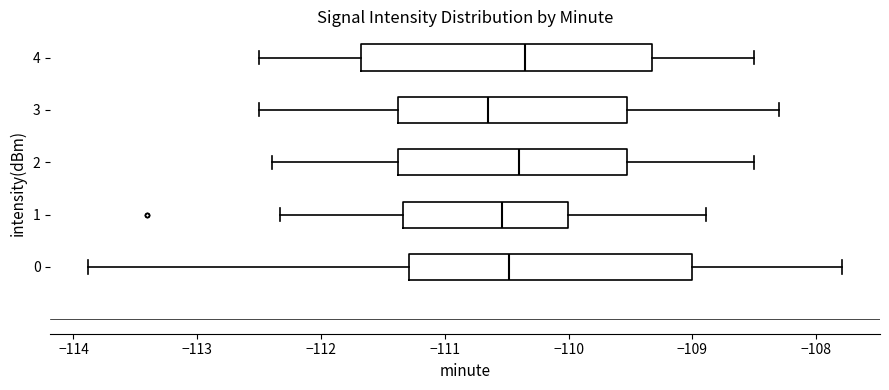

Where is the left edge of the box at y = 1 on the x-axis? The values are not printed on the chart, so give them approximately, as read against the axis.

-111.3